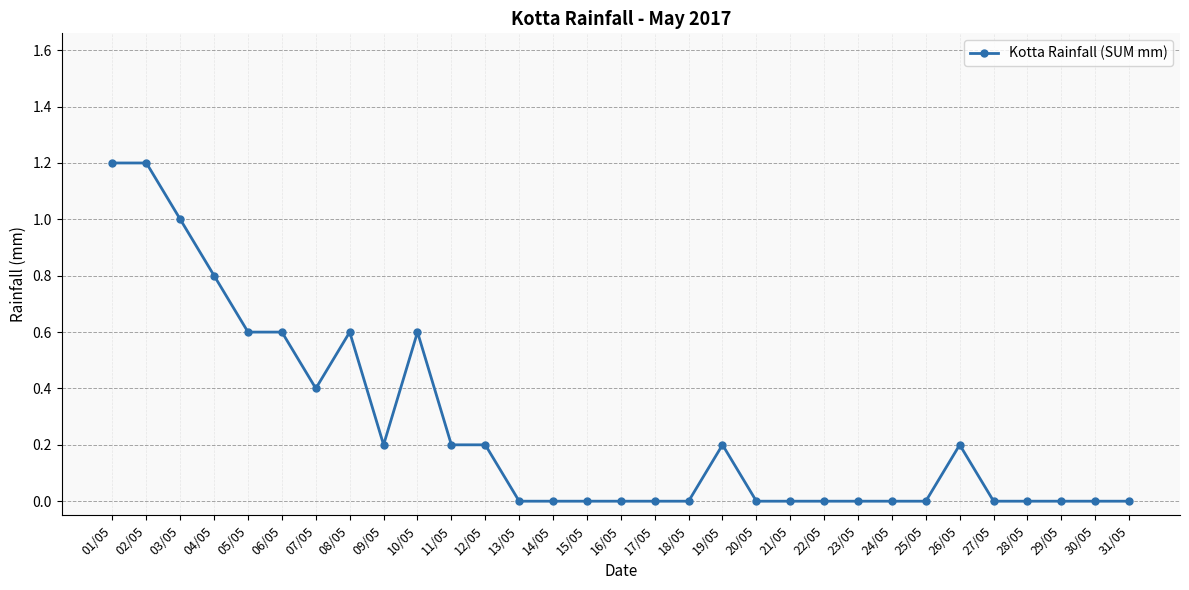

The value at 21/05 is -0.4. True or false?

False